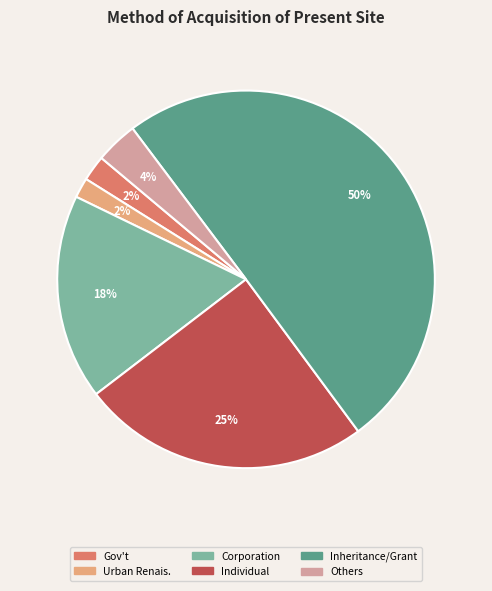

To the nearest percent, what is the average slice percentage?

17%